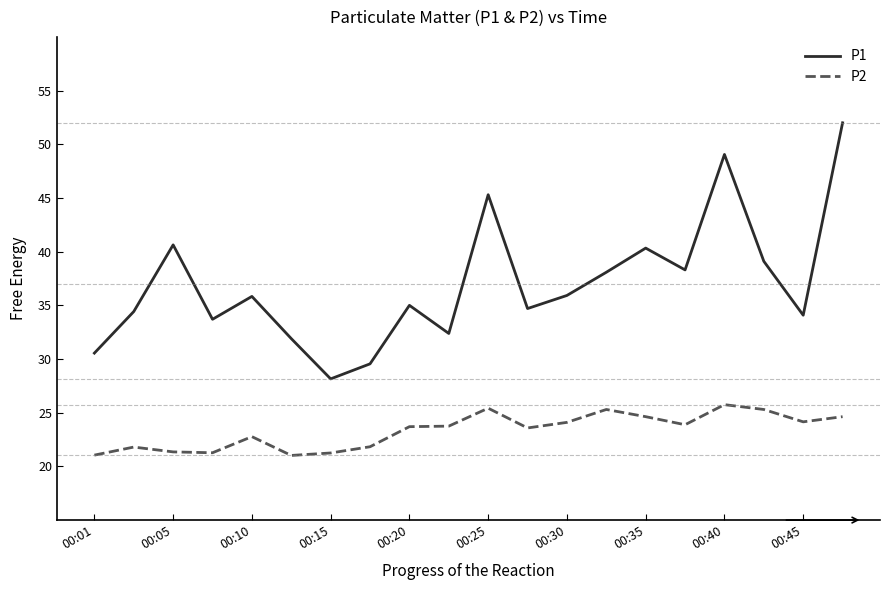

Which series has the widest spread of values?

P1